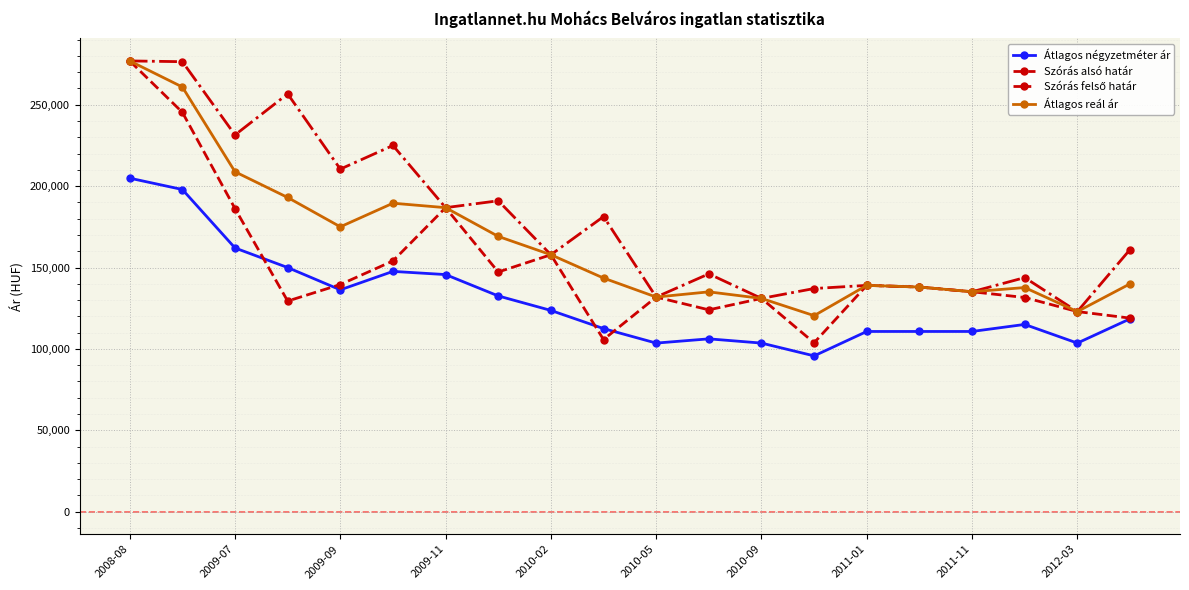

What is the value of the Átlagos reál ár point at the 20th from the left?

139960